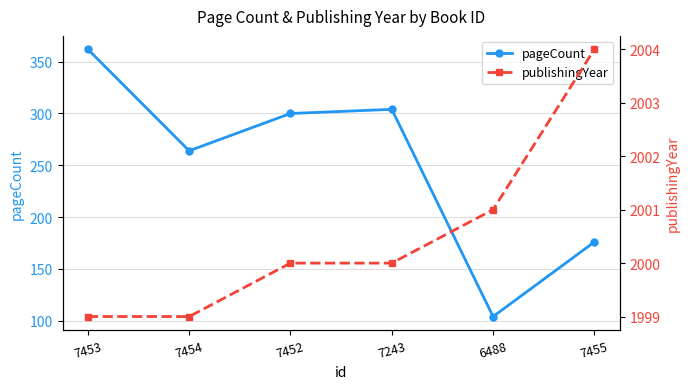

How many lines are shown in the chart?

2